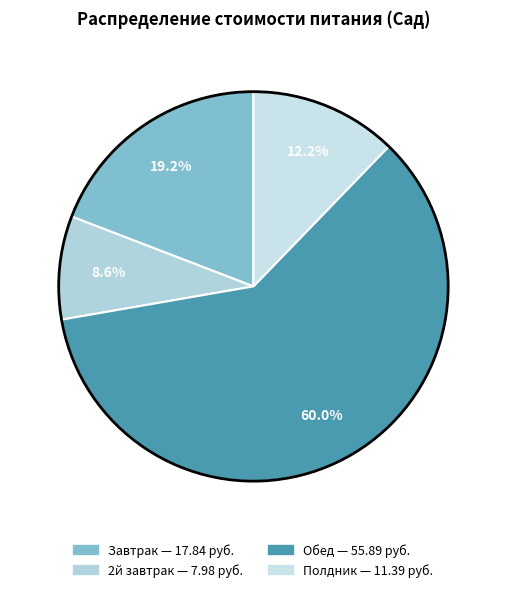

The 2й завтрак slice represents 9% of the pie. True or false?

True